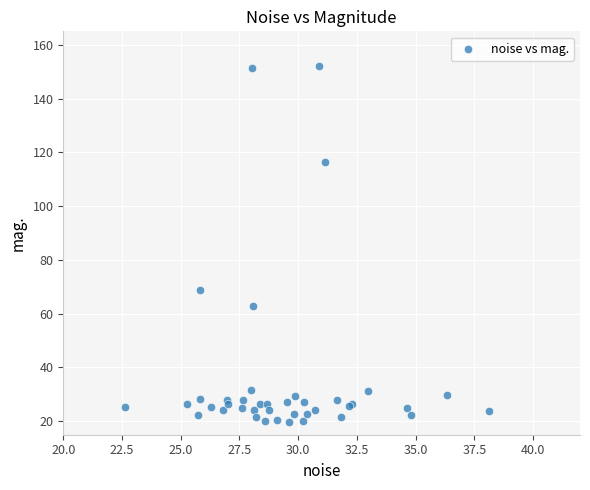

What Y value in the scatter plot is closest to 85?

68.7